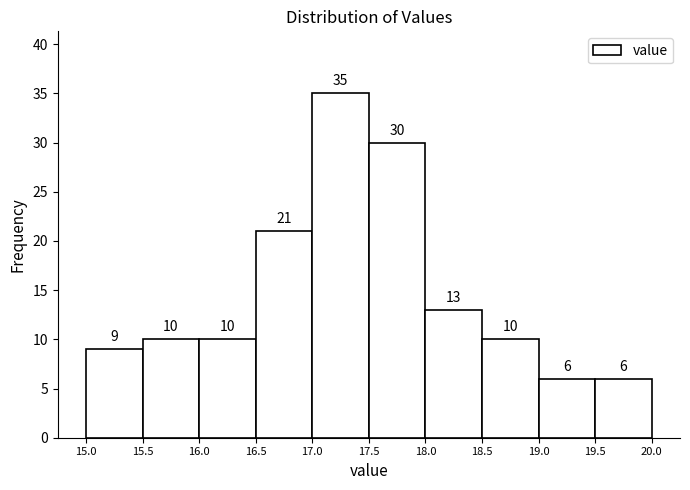

Reading left to right, transcribe this chart: for each bar, give the range it covers on the x-axis and its height.

15.0 to 15.5: 9
15.5 to 16.0: 10
16.0 to 16.5: 10
16.5 to 17.0: 21
17.0 to 17.5: 35
17.5 to 18.0: 30
18.0 to 18.5: 13
18.5 to 19.0: 10
19.0 to 19.5: 6
19.5 to 20.0: 6